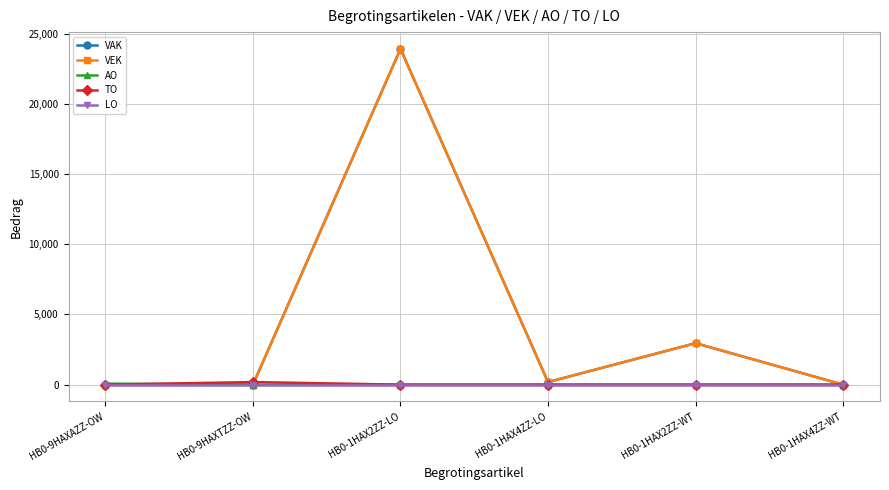

Does the chart have visible grid lines?

Yes